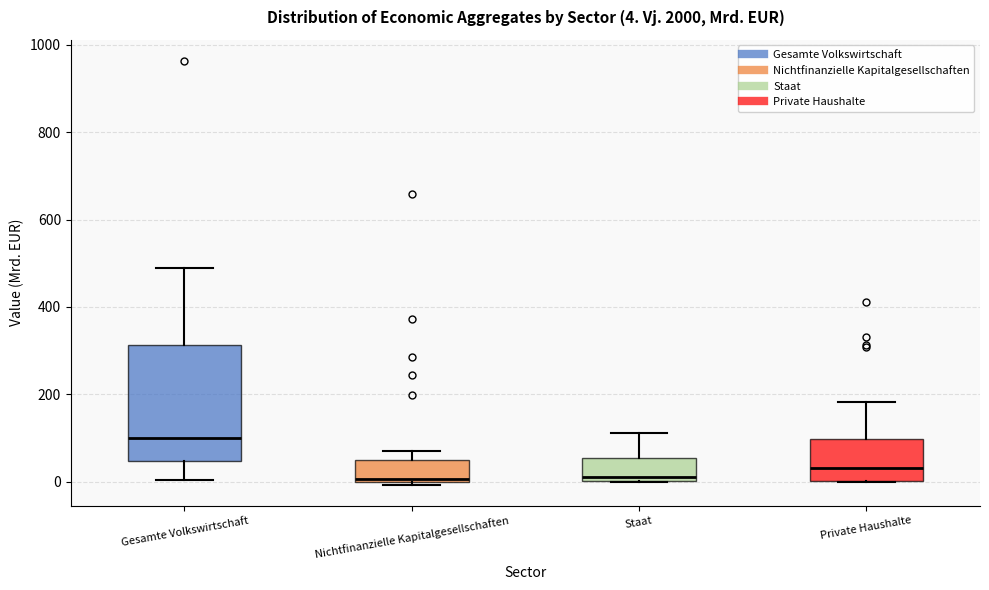

Which box is the tallest, from its lower edge to its upper edge?

Gesamte Volkswirtschaft